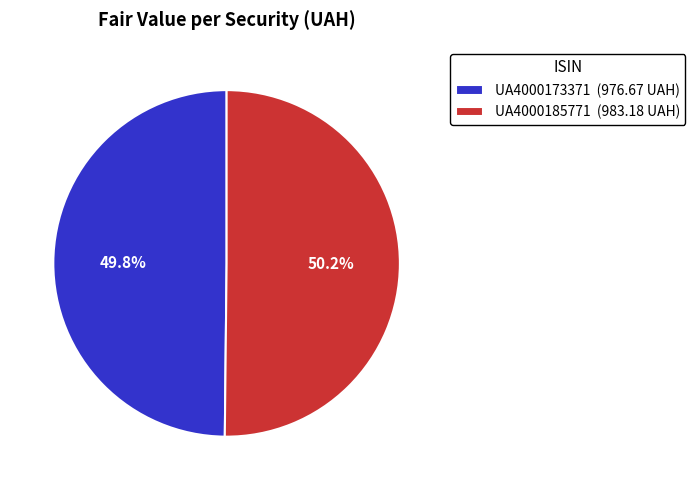

To the nearest percent, what portion does UA4000173371 represent?

50%